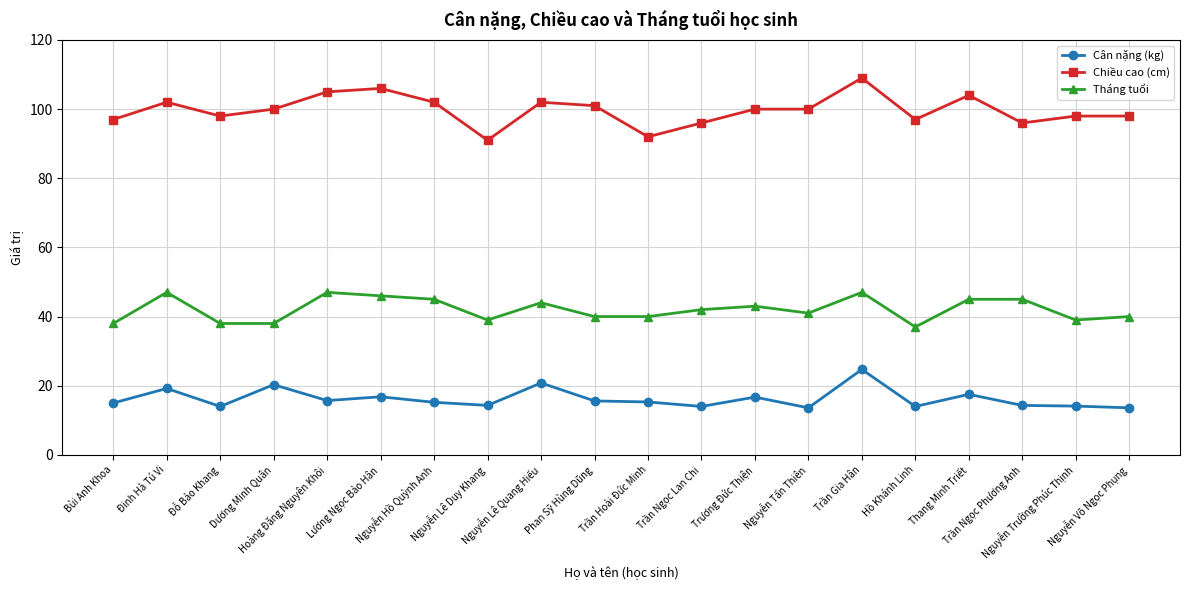

Is it true that Chiều cao (cm) equals 102.0 at Nguyễn Hồ Quỳnh Anh?

True